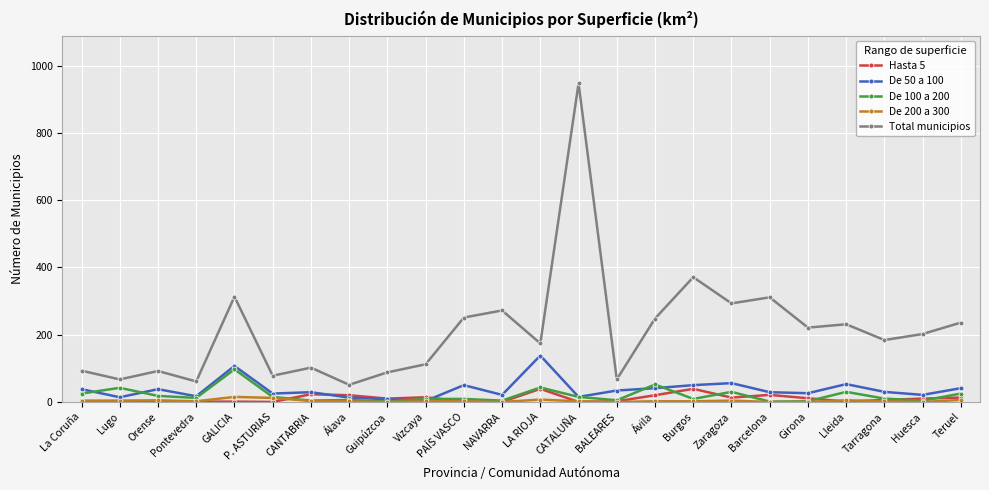

Rank the series by their maximum value, from lowest to highest.

De 200 a 300, Hasta 5, De 100 a 200, De 50 a 100, Total municipios